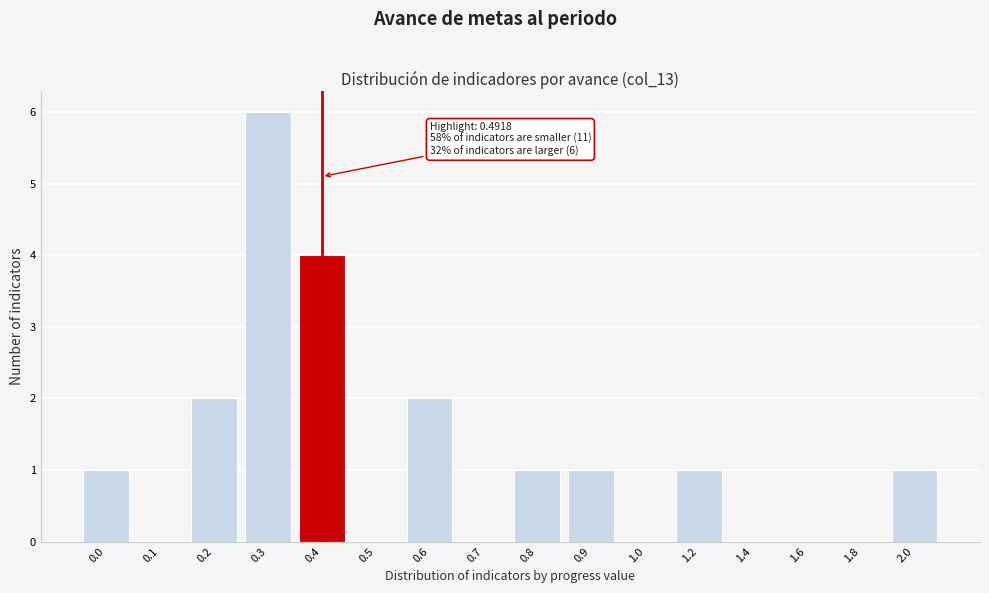

Reading left to right, extract all data points from this chart.

0.0=1	0.1=0	0.2=2	0.3=6	0.4=4	0.5=0	0.6=2	0.7=0	0.8=1	0.9=1	1.0=0	1.2=1	1.4=0	1.6=0	1.8=0	2.0=1